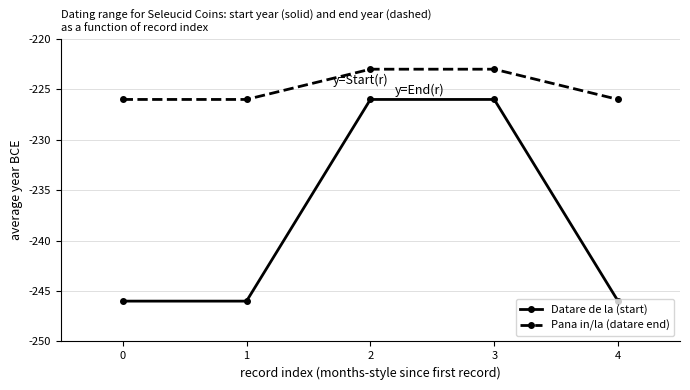

The Datare de la (start) series shows -106 at 1. True or false?

False